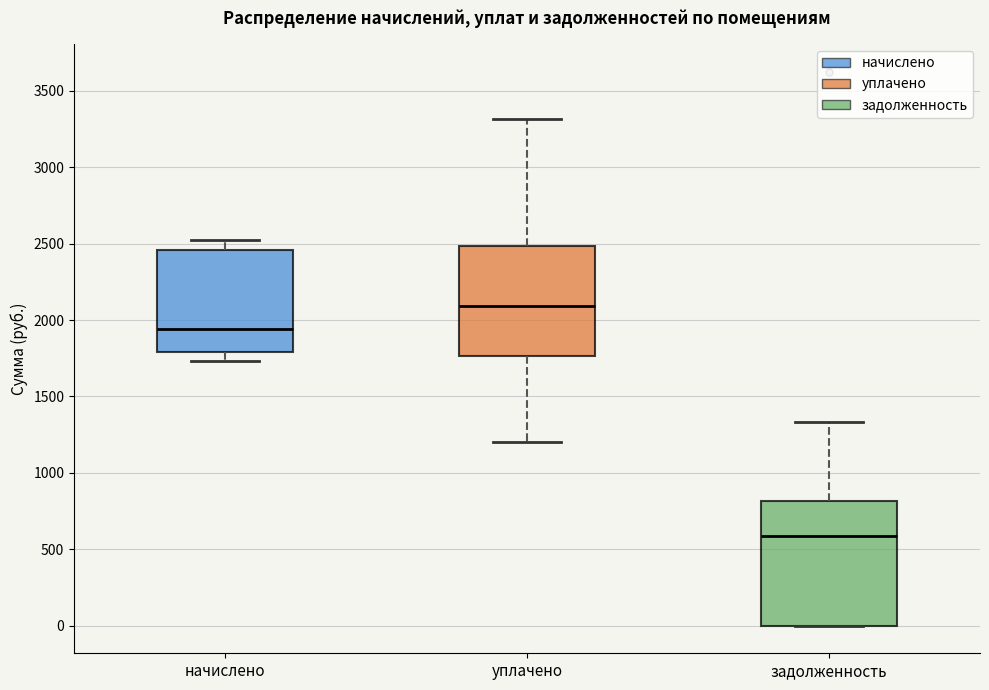

Reading left to right, read every box against the y-axis: the position of its median line, the range the box covers, and the ends of its whiskers. The values are not printed on the chart, so give them approximately, as read against the axis.

начислено: median 1950, box 1800 to 2450, whiskers 1750 to 2500
уплачено: median 2100, box 1750 to 2500, whiskers 1200 to 3300
задолженность: median 600, box 0 to 800, whiskers 0 to 1350